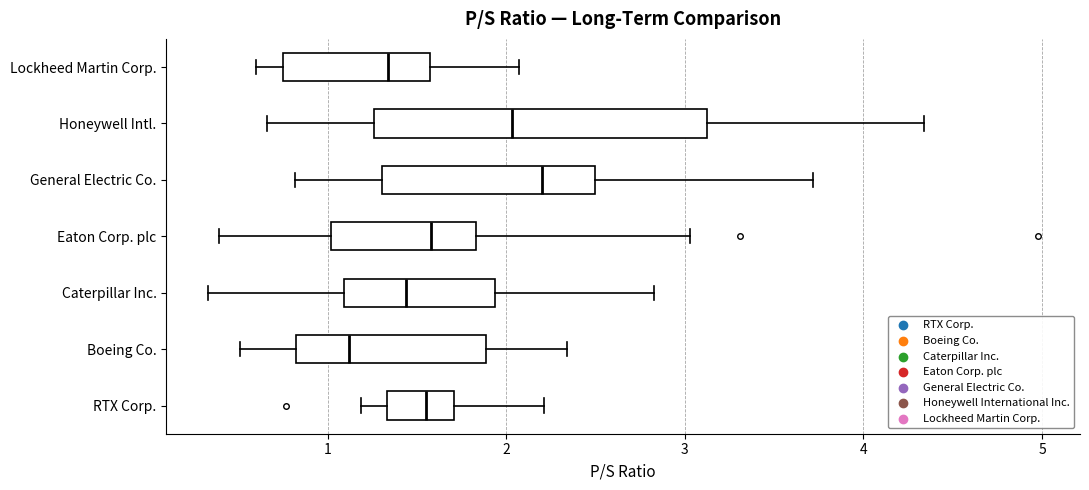

Which box's median line is the furthest to the right?

General Electric Co.